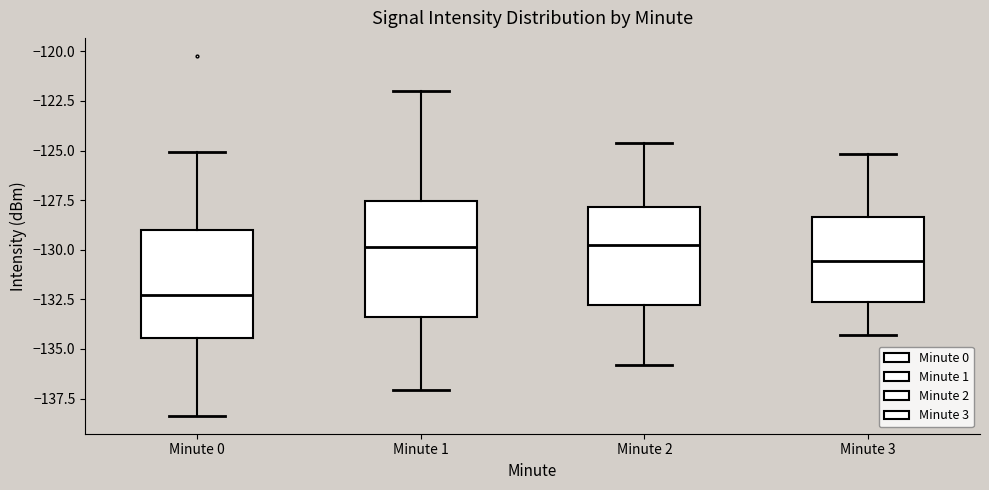

Reading left to right, transcribe this box plot: for each box, give where its median line is, the range the box spans, and where its two whiskers end, as read against the y-axis. The values are not printed on the chart, so give them approximately, as read against the axis.

Minute 0: median -132.5, box -134.5 to -129.0, whiskers -138.5 to -125.0
Minute 1: median -130.0, box -133.5 to -127.5, whiskers -137.0 to -122.0
Minute 2: median -129.5, box -133.0 to -128.0, whiskers -136.0 to -124.5
Minute 3: median -130.5, box -132.5 to -128.5, whiskers -134.5 to -125.0